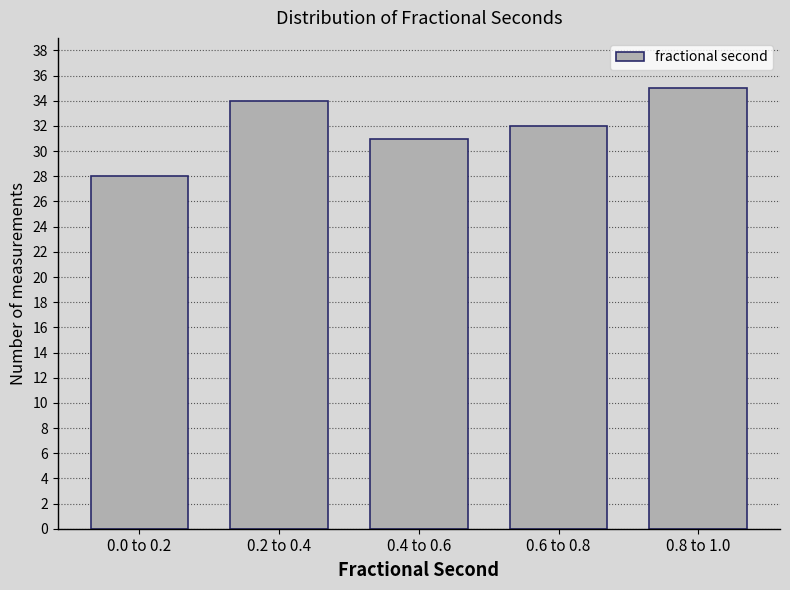

Reading left to right, list all the values displayed in this chart.

0.0 to 0.2=28	0.2 to 0.4=34	0.4 to 0.6=31	0.6 to 0.8=32	0.8 to 1.0=35